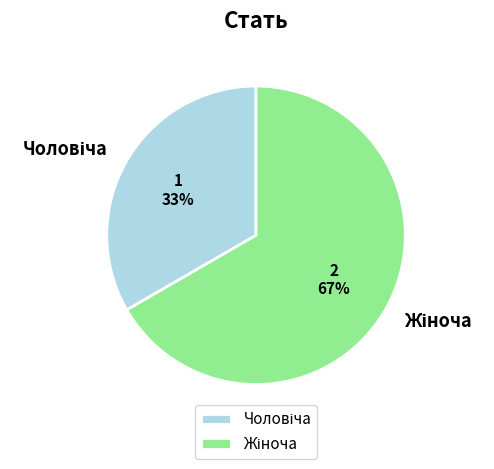

Is there any slice that represents more than half of the pie?

Yes